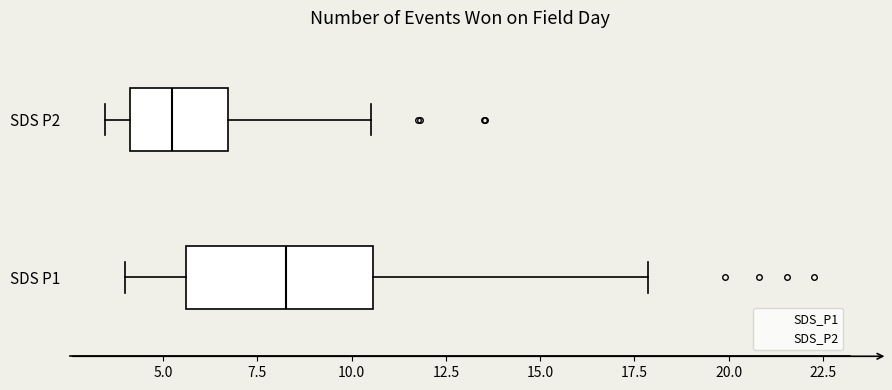

Which box's median line is the furthest to the right?

SDS P1